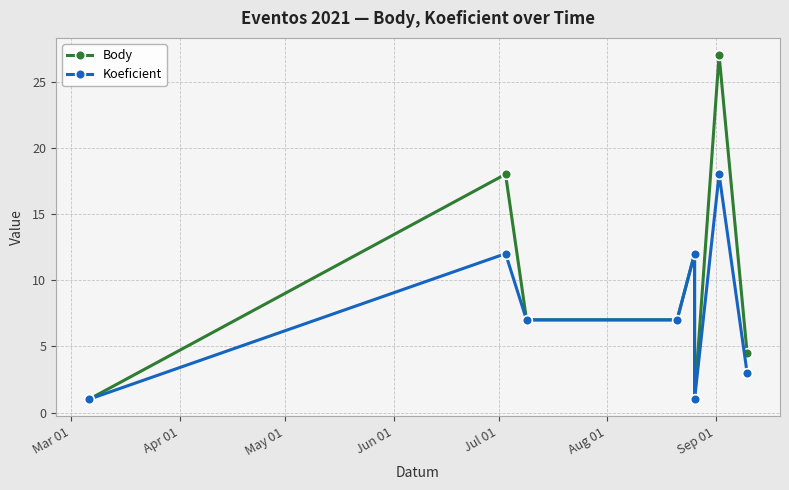

True or false: Body has more than 0 points higher than both neighbors.

True